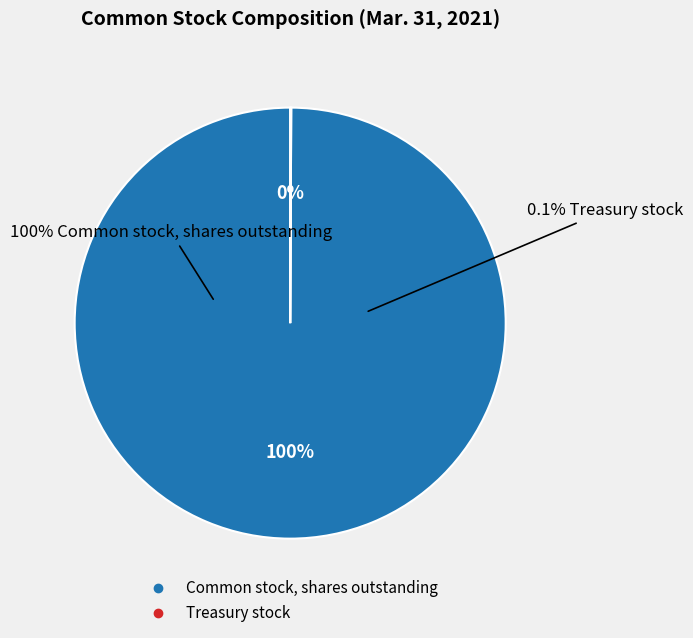

To the nearest percent, what is the difference between the Treasury stock and Common stock, shares issued slice percentages?

100%